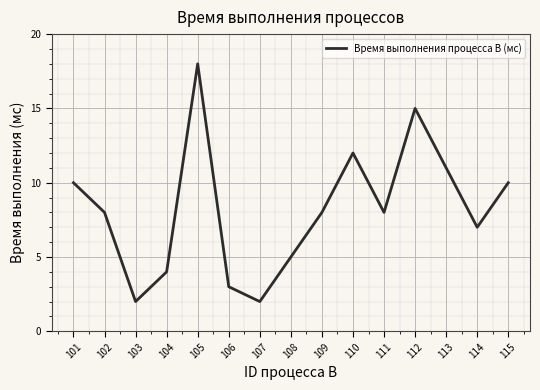

Reading left to right, list all the values displayed in this chart.

10	8	2	4	18	3	2	5	8	12	8	15	11	7	10